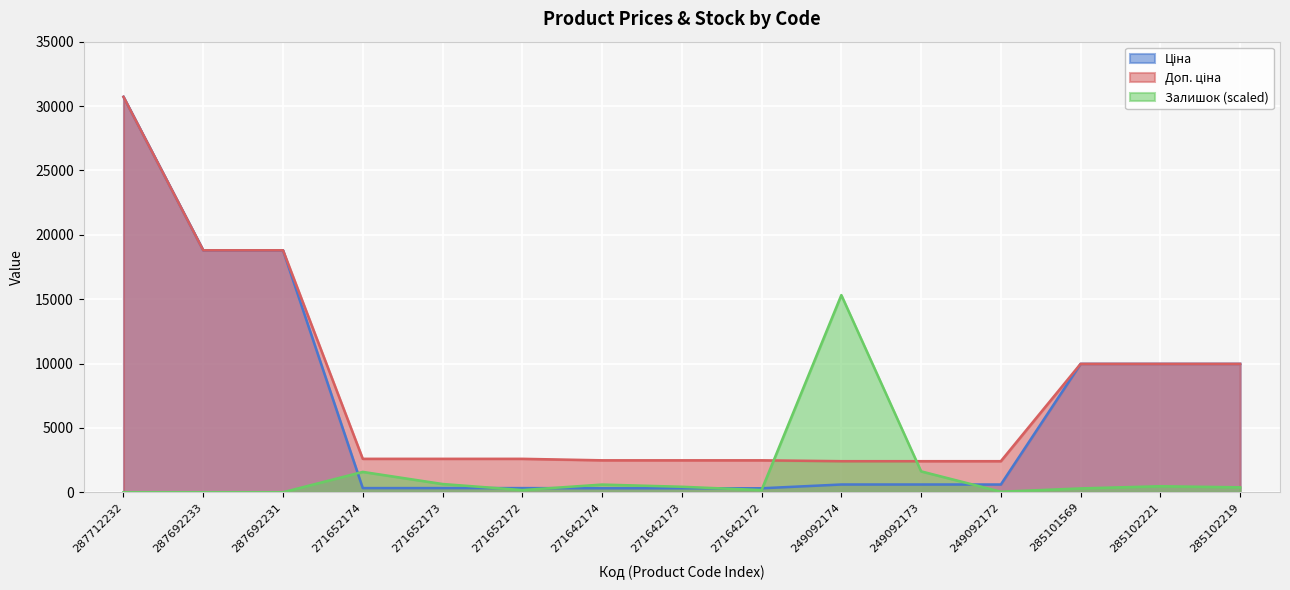

What is the difference between the maximum and second lowest values in the Доп. ціна series?

28302.3